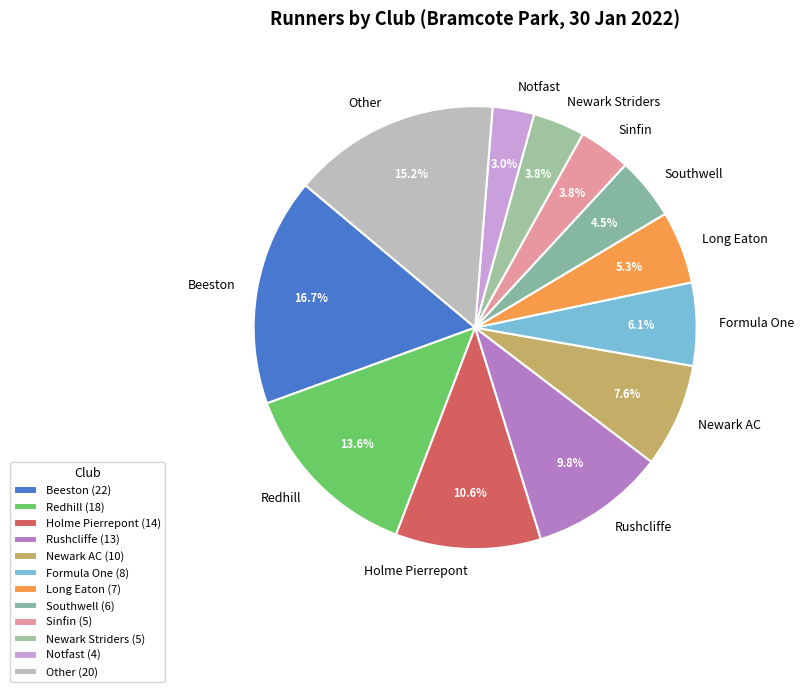

Do Holme Pierrepont and Newark AC together represent more than half of the pie?

No